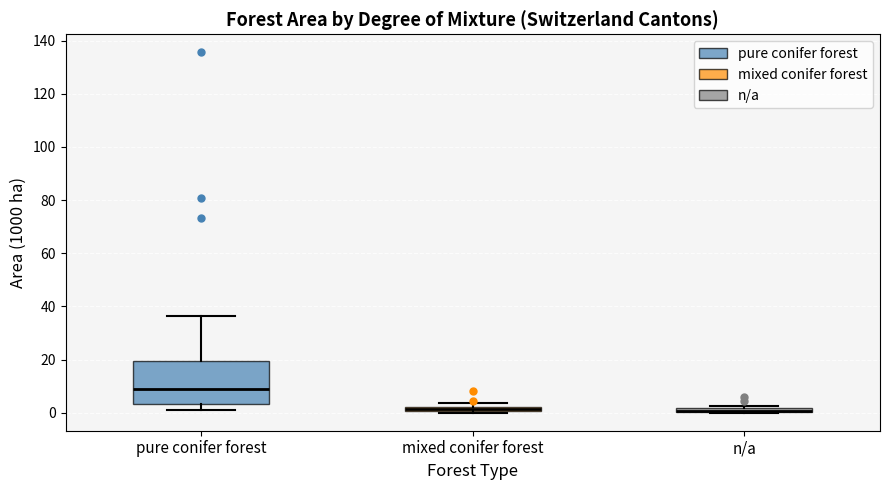

Which box is the tallest, from its lower edge to its upper edge?

pure conifer forest